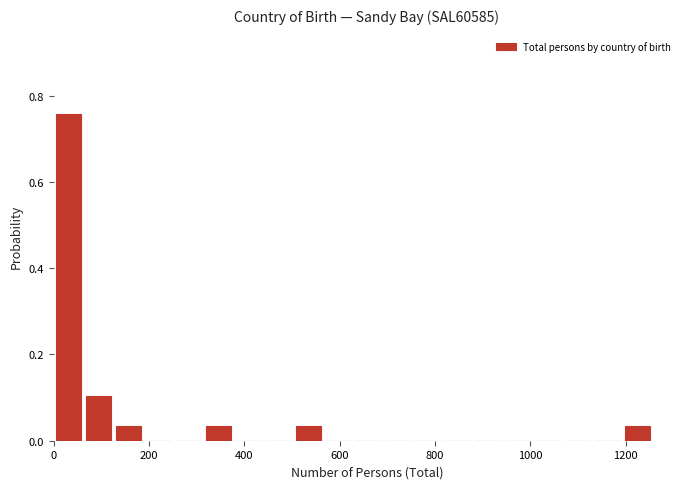

Around what value on the x-axis is the tallest bar? Give the approximate position of its centre, as read against the axis.

40